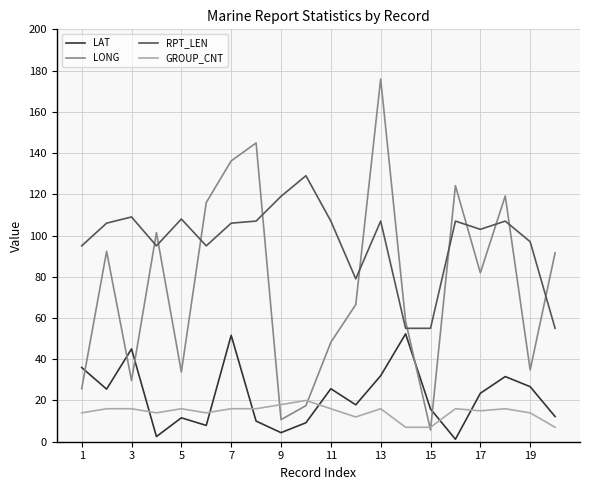

What is the lowest value of the LONG series?

5.7